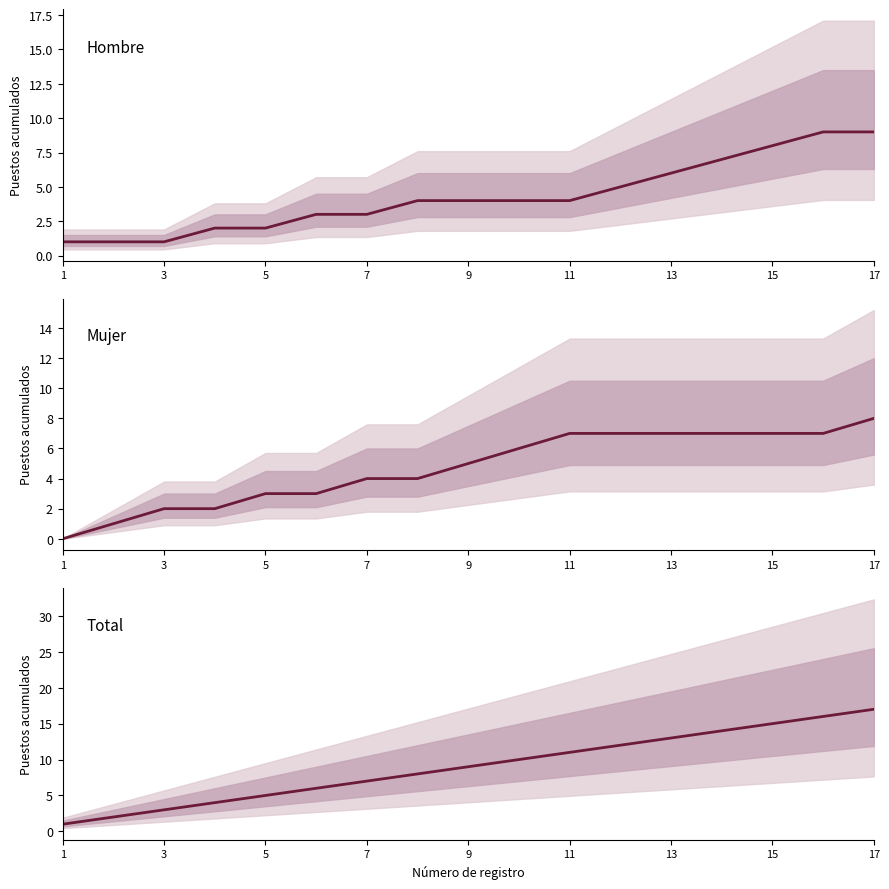

Between 5 and 9, which is larger?

9